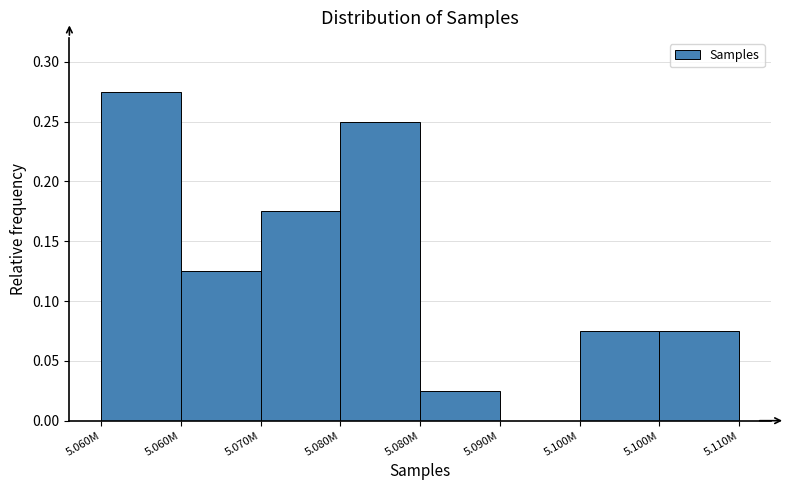

Are the bars horizontal?

No